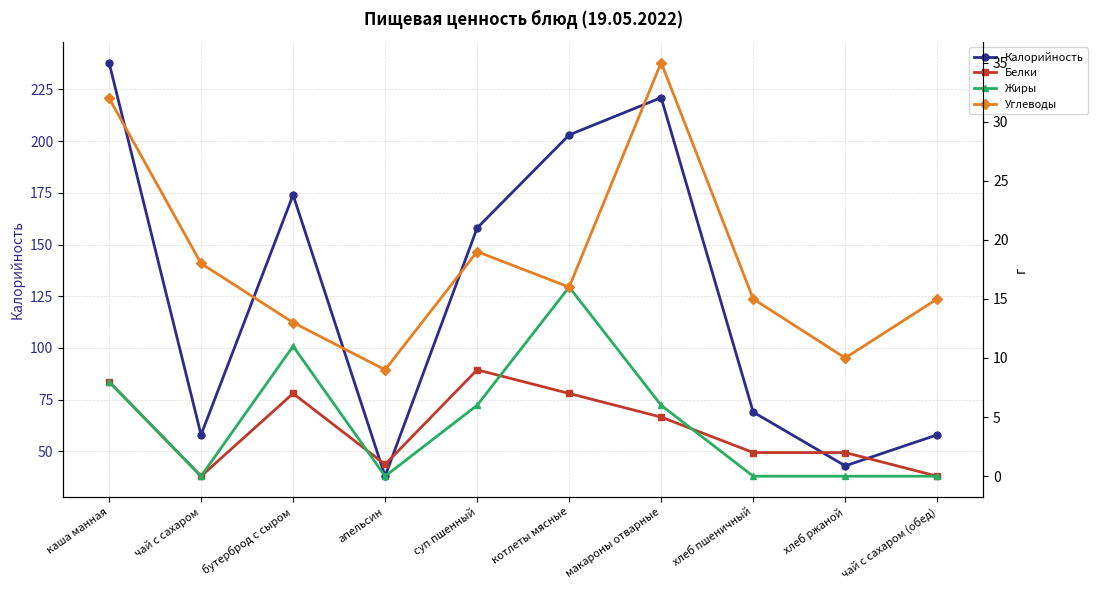

What are all the series names shown in the legend?

Калорийность, Белки, Жиры, Углеводы